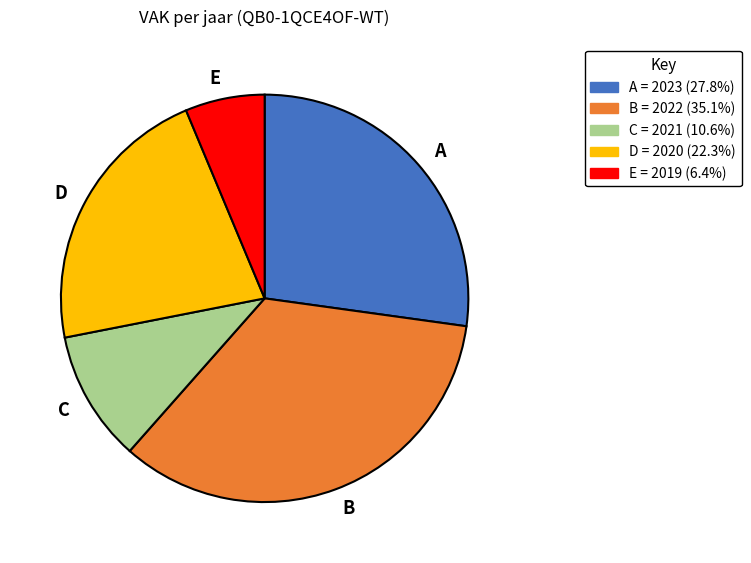

Is there any slice that represents more than half of the pie?

No